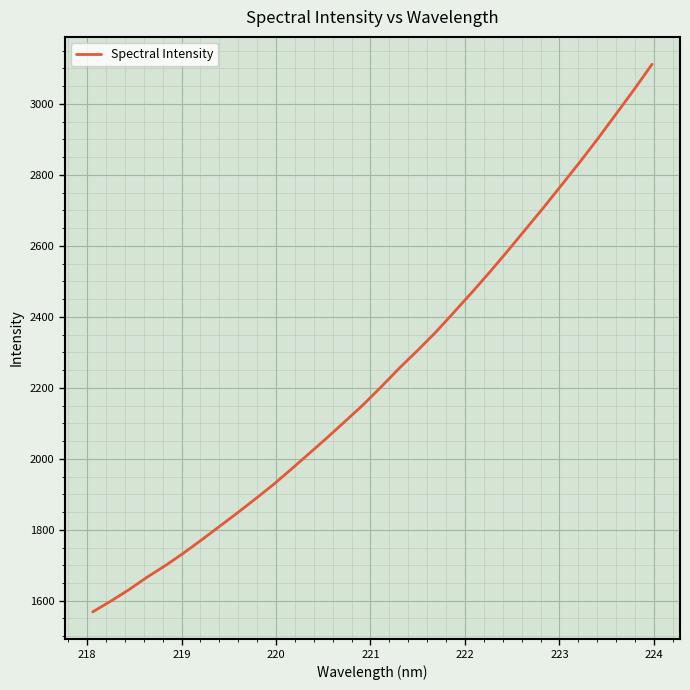

What is the minimum value shown in the chart?

1568.6